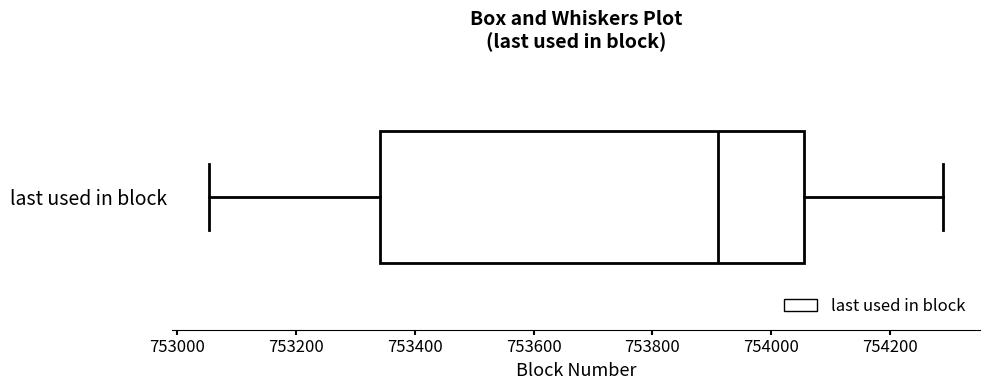

Transcribe this box plot: give where the median line is, the range the box spans, and where the two whiskers end, as read against the x-axis. The values are not printed on the chart, so give them approximately, as read against the axis.

median 753920, box 753340 to 754060, whiskers 753060 to 754300